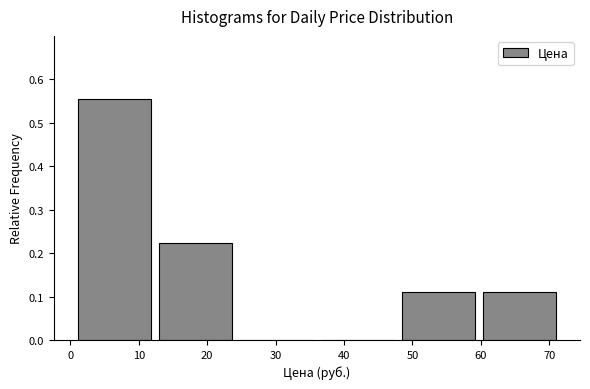

Reading left to right, transcribe this chart: for each bar, give the range it covers on the x-axis and its height. Neither the bar edges nor the heights are printed on the chart, so give them approximately, as read against the axes.

1 to 13: 0.56
13 to 25: 0.22
25 to 37: 0
37 to 48: 0
48 to 60: 0.11
60 to 72: 0.11